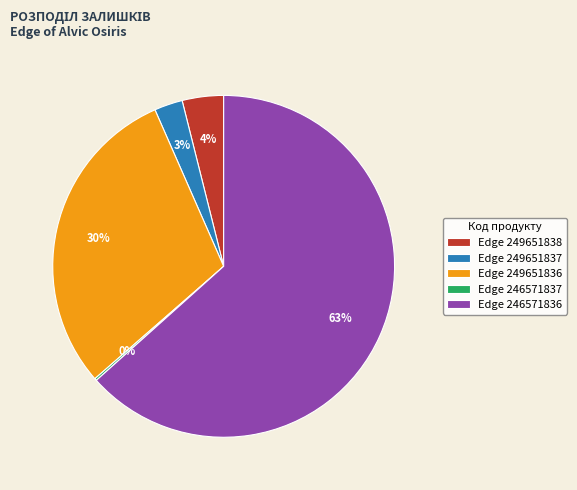

Which slice represents more than half of the pie?

Edge 246571836